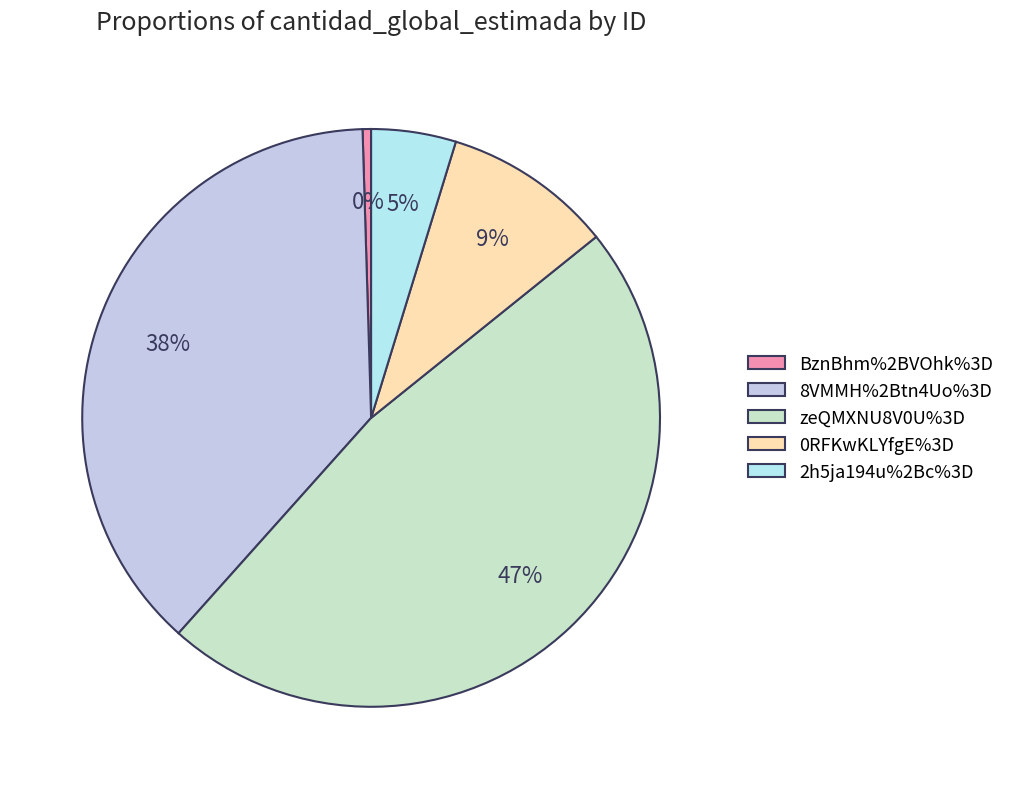

What percentage is the 0RFKwKLYfgE%3D slice, to the nearest percent?

9%